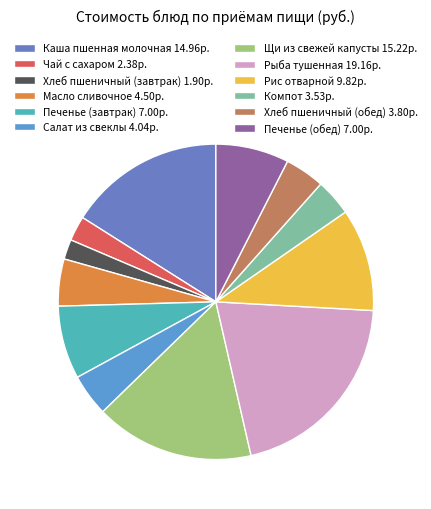

Do Рис отварной and Печенье (завтрак) together represent more than half of the pie?

No